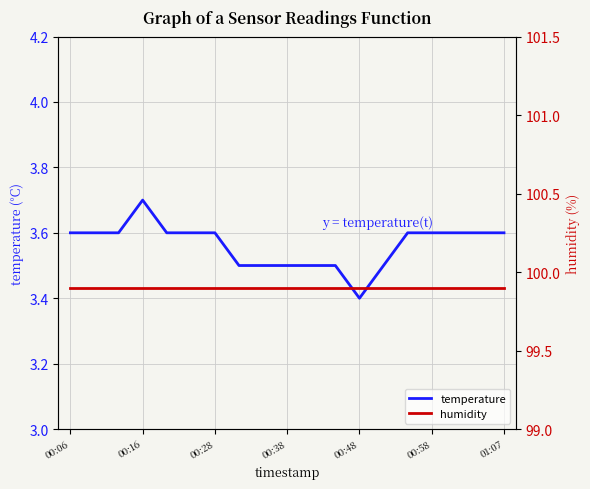

What is the minimum value for temperature?

3.4